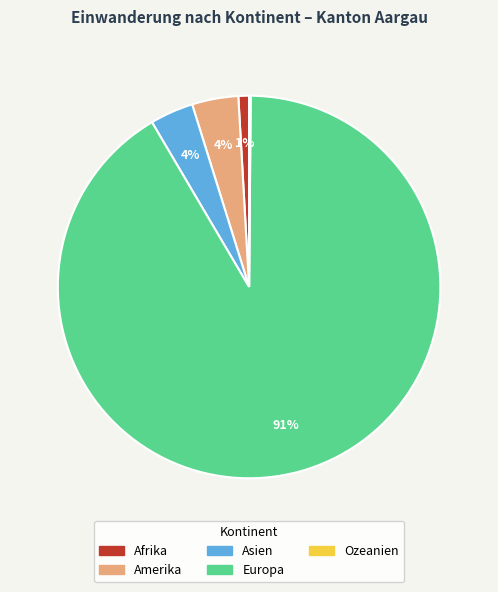

Is Europa the majority of the pie?

Yes